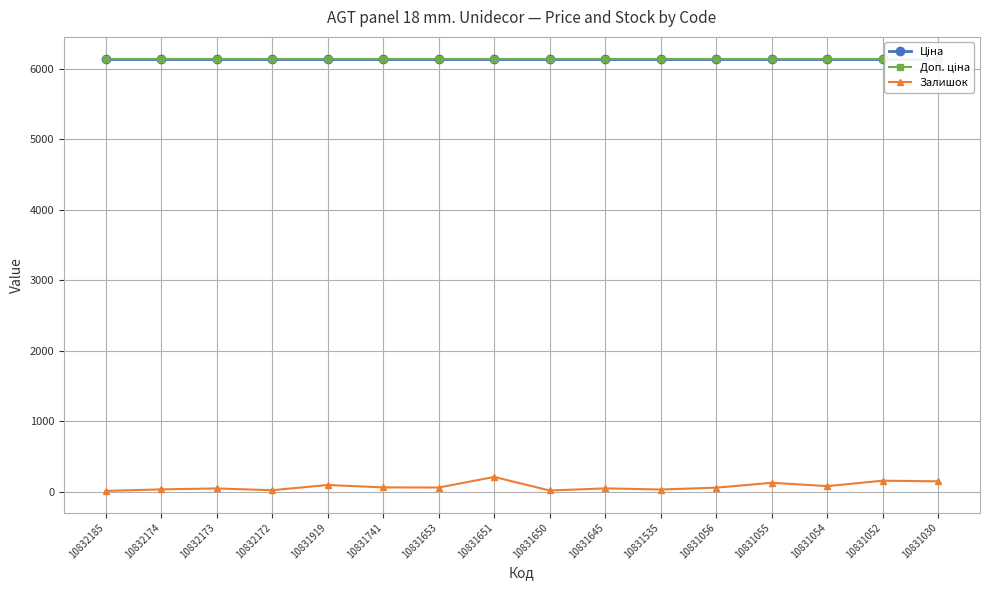

Reading left to right, what are all the values shown in this chart?

Ціна: 10832185=6143.2	10832174=6143.2	10832173=6143.2	10832172=6143.2	10831919=6143.2	10831741=6143.2	10831653=6143.2	10831651=6143.2	10831650=6143.2	10831645=6143.2	10831535=6143.2	10831056=6143.2	10831055=6143.2	10831054=6143.2	10831052=6143.2	10831030=6143.2
Доп. ціна: 10832185=6143.2	10832174=6143.2	10832173=6143.2	10832172=6143.2	10831919=6143.2	10831741=6143.2	10831653=6143.2	10831651=6143.2	10831650=6143.2	10831645=6143.2	10831535=6143.2	10831056=6143.2	10831055=6143.2	10831054=6143.2	10831052=6143.2	10831030=6143.2
Залишок: 10832185=14.0	10832174=36.0	10832173=49.0	10832172=24.0	10831919=98.0	10831741=64.0	10831653=62.0	10831651=212.0	10831650=20.0	10831645=50.0	10831535=34.0	10831056=60.0	10831055=129.0	10831054=82.0	10831052=159.0	10831030=150.0